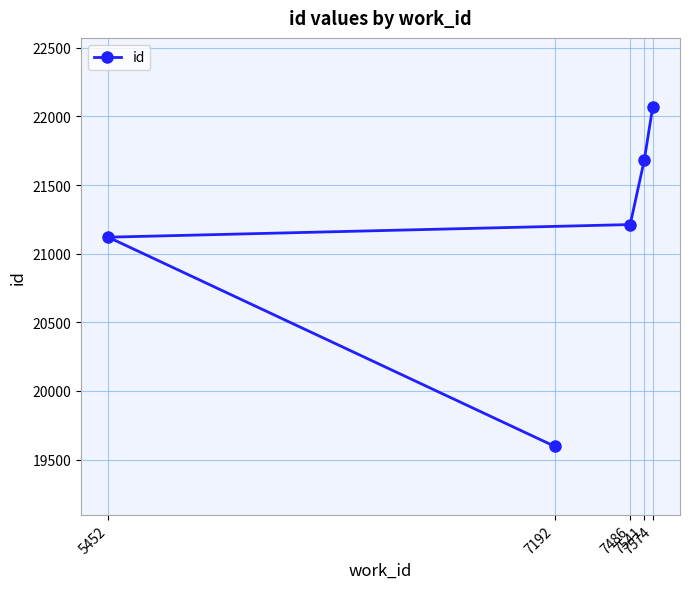

What is the average value?

21137